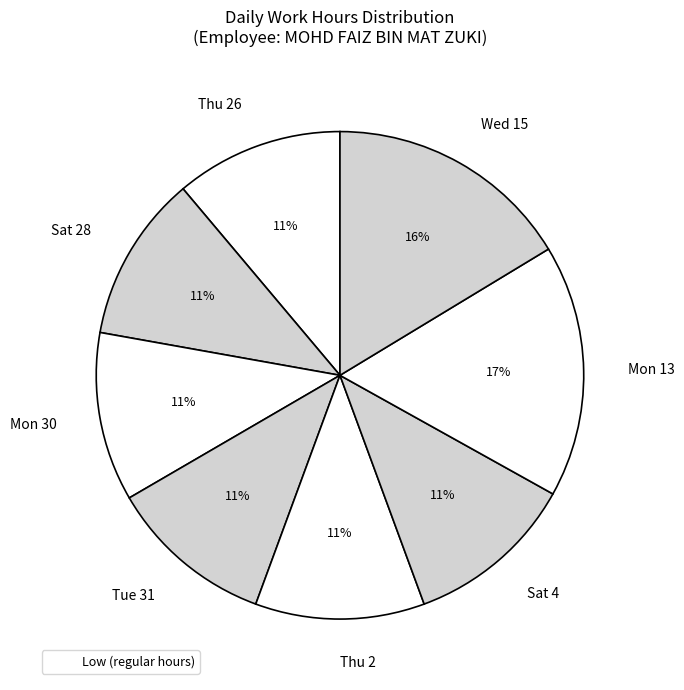

How many segments does this pie chart have?

8